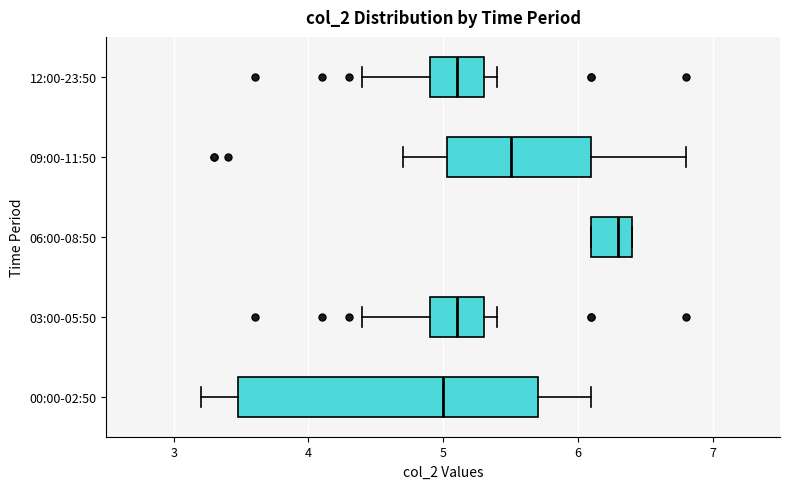

Comparing the boxes themselves (not the whiskers), which one is the widest?

00:00-02:50